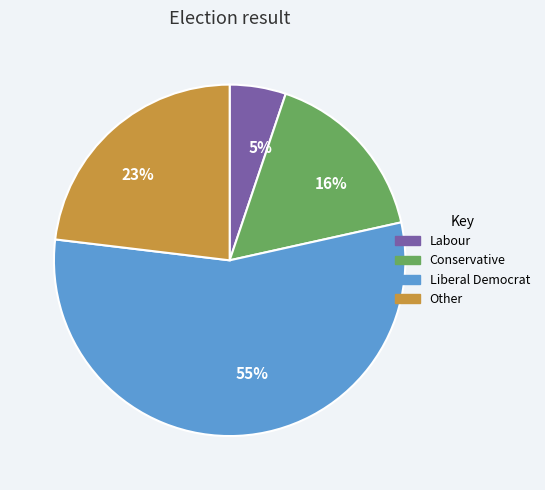

Combined, do Labour and Other account for over 50%?

No